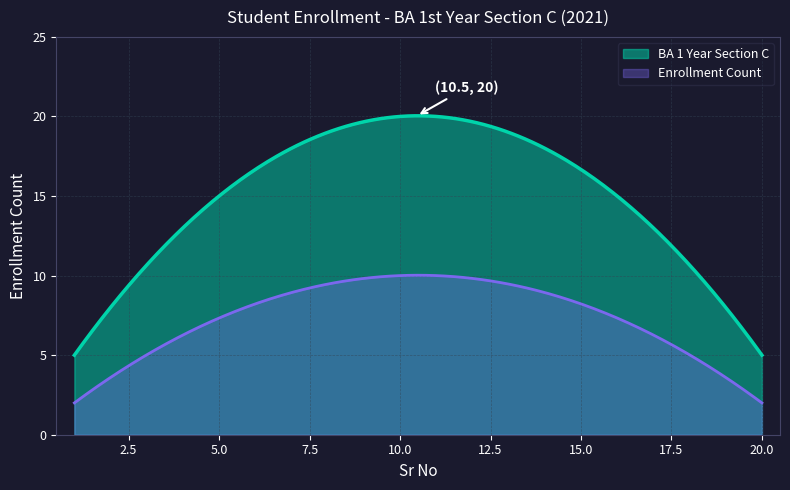

Rank the series by their maximum value, from highest to lowest.

BA 1 Year Section C, Enrollment Count